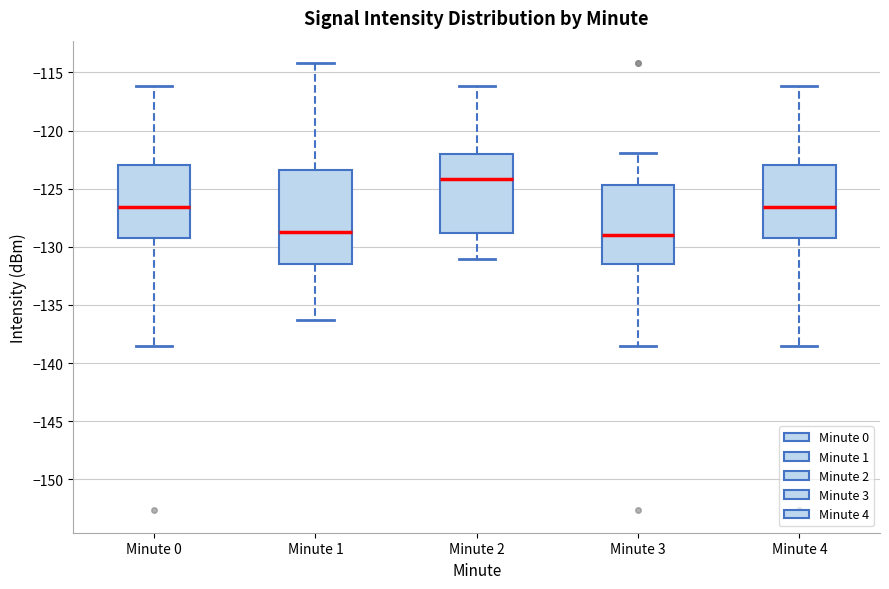

Reading left to right, read every box against the y-axis: the position of its median line, the range the box covers, and the ends of its whiskers. The values are not printed on the chart, so give them approximately, as read against the axis.

Minute 0: median -126.5, box -129.0 to -123.0, whiskers -138.5 to -116.0
Minute 1: median -128.5, box -131.5 to -123.5, whiskers -136.5 to -114.0
Minute 2: median -124.0, box -129.0 to -122.0, whiskers -131.0 to -116.0
Minute 3: median -129.0, box -131.5 to -124.5, whiskers -138.5 to -122.0
Minute 4: median -126.5, box -129.0 to -123.0, whiskers -138.5 to -116.0